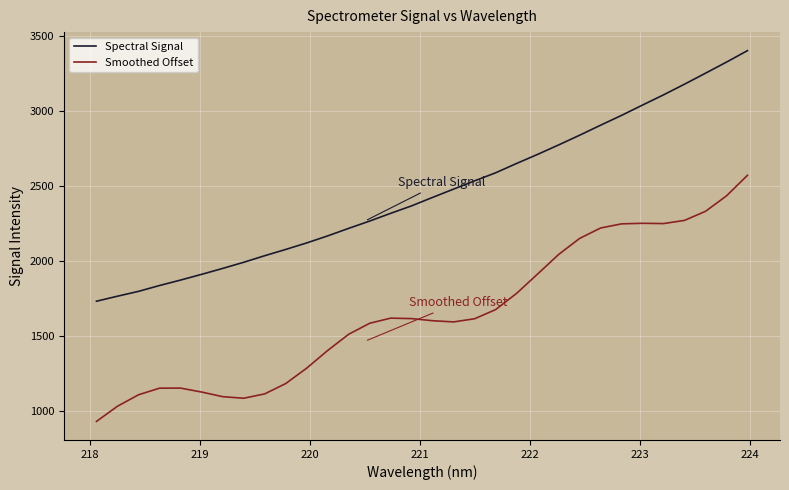

What is the greatest value displayed?

3400.3